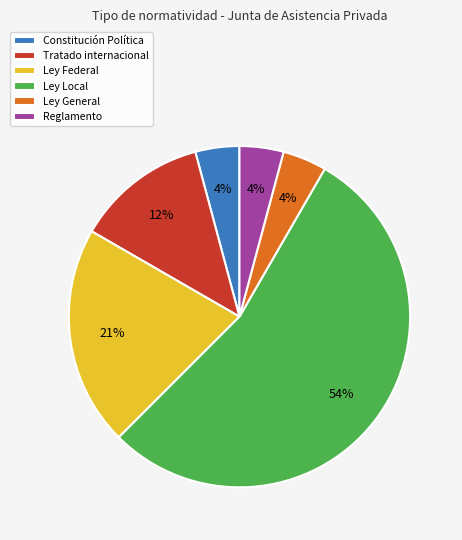

Which category has the biggest portion of the pie?

Ley Local